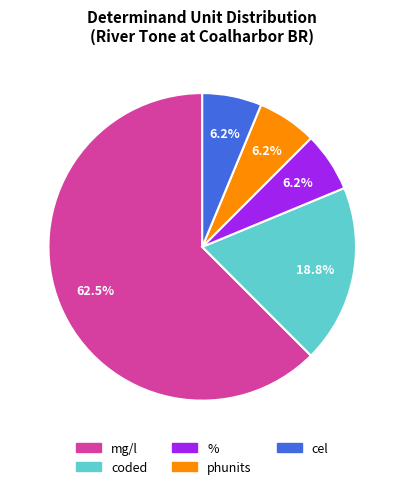

Which has a higher value, coded or %?

coded